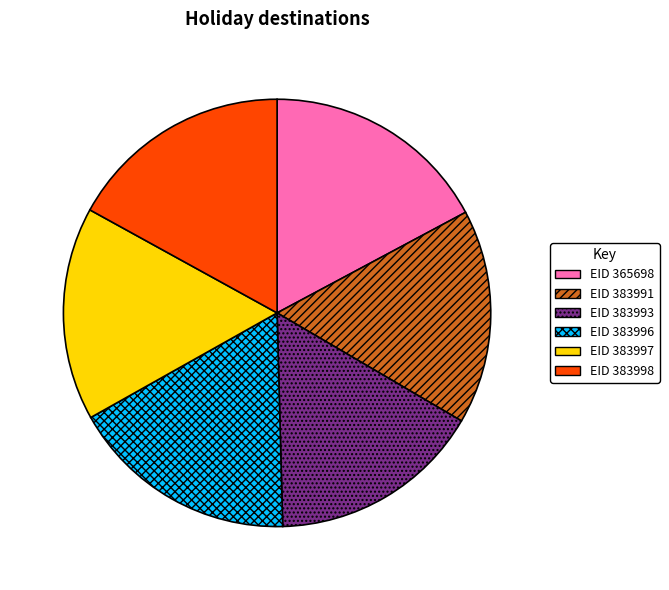

Does any single category account for the majority?

No